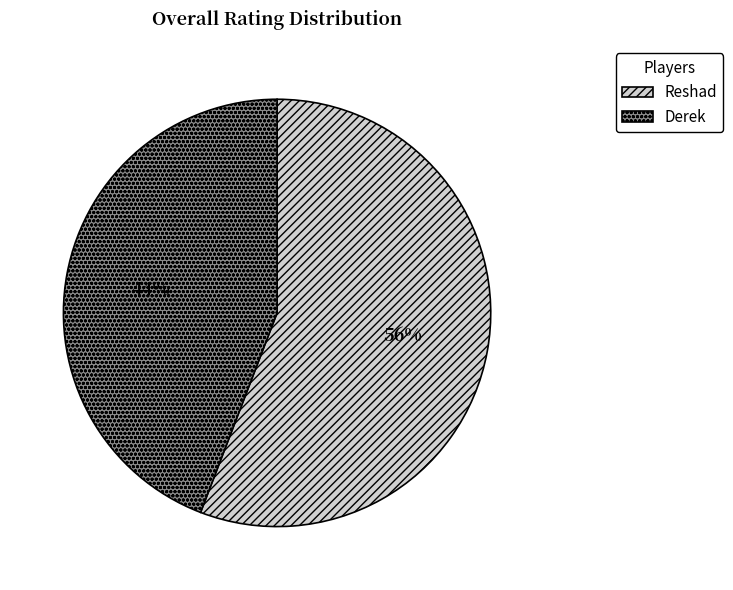

To the nearest percent, what is the combined percentage of Derek and Reshad?

100%